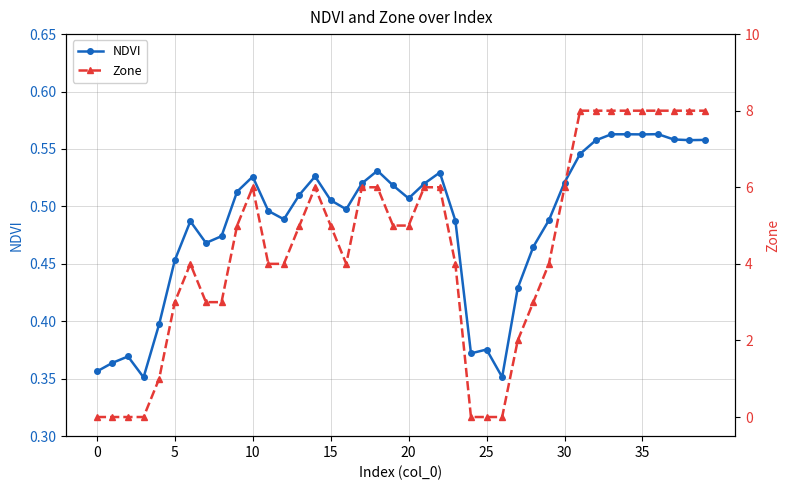

The NDVI series shows 0.1 at 15. True or false?

False